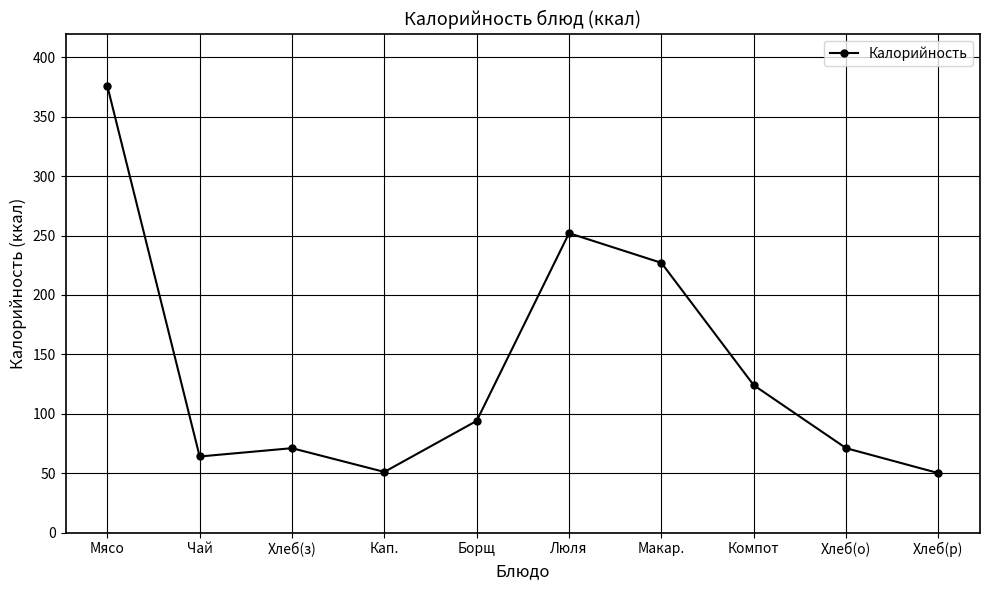

What is the average value?

138